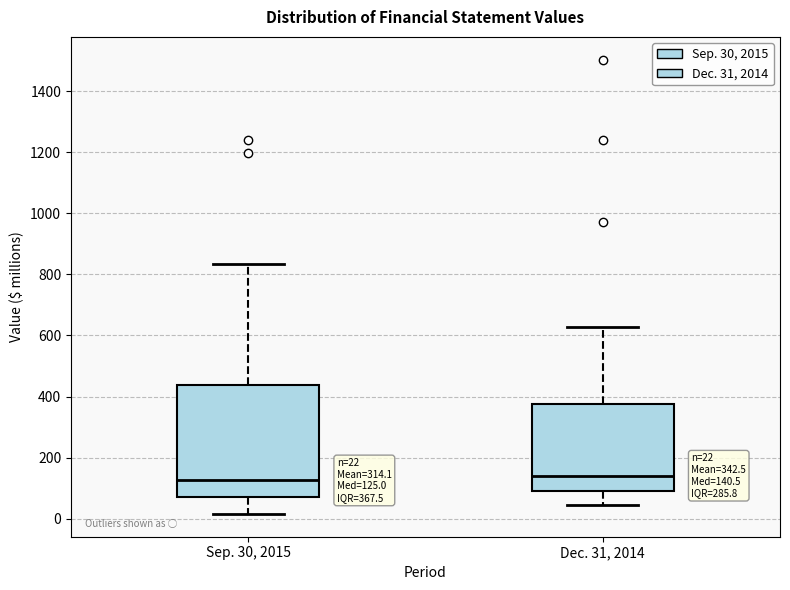

Which box is the tallest, from its lower edge to its upper edge?

Sep. 30, 2015